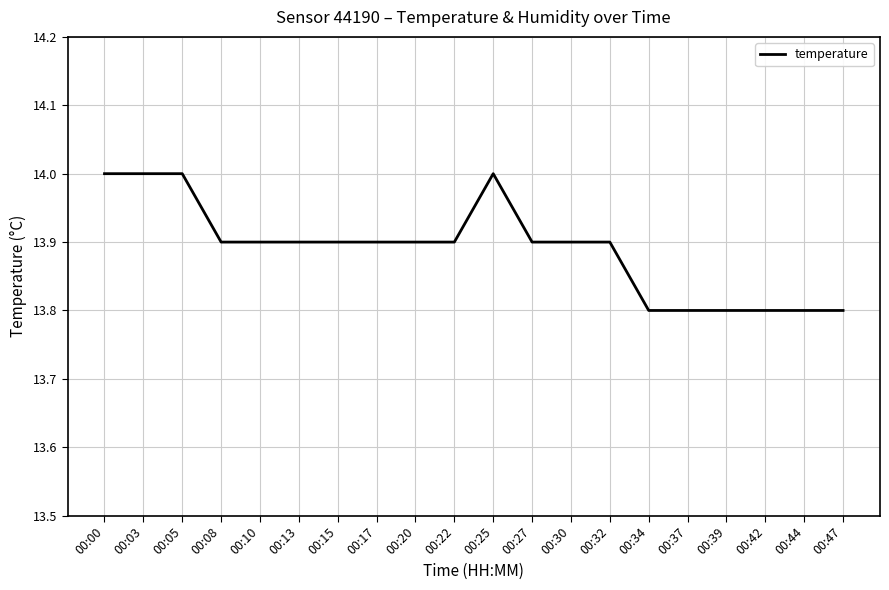

What is the sum of the values at 00:47 and 00:10?

27.7